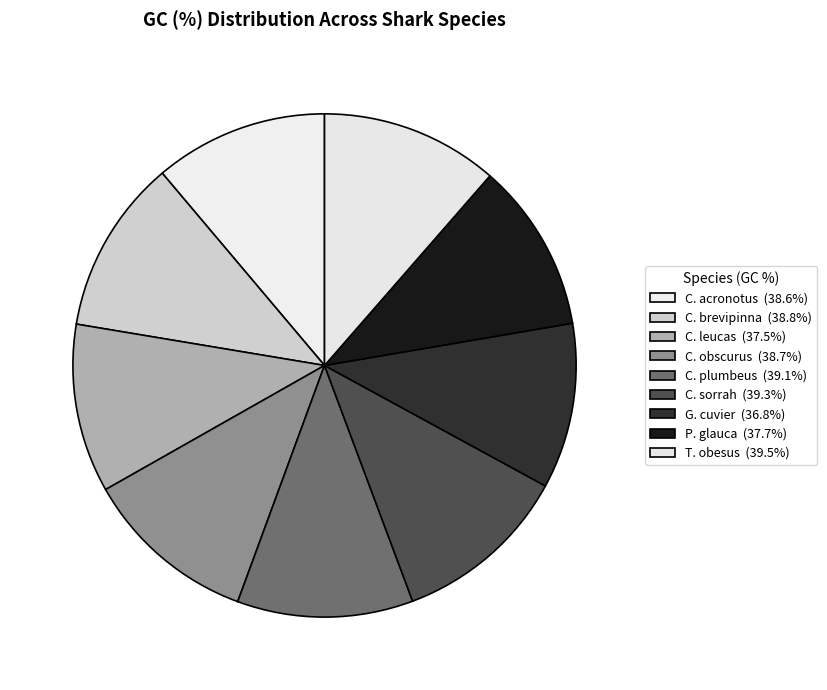

How many slices are in this pie chart?

9